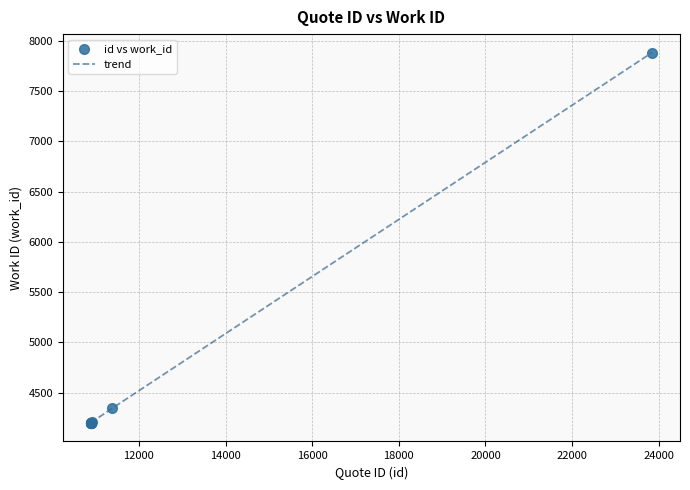

What is the maximum value shown in the chart?

7880